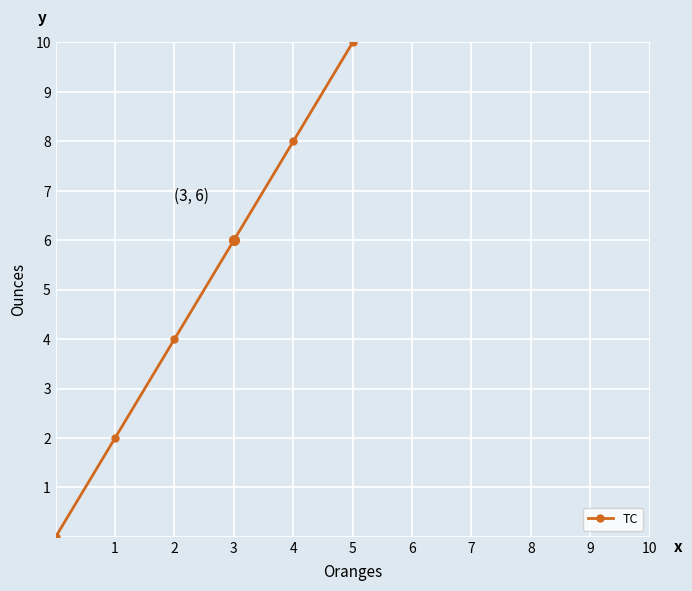

What is the greatest value displayed?

10